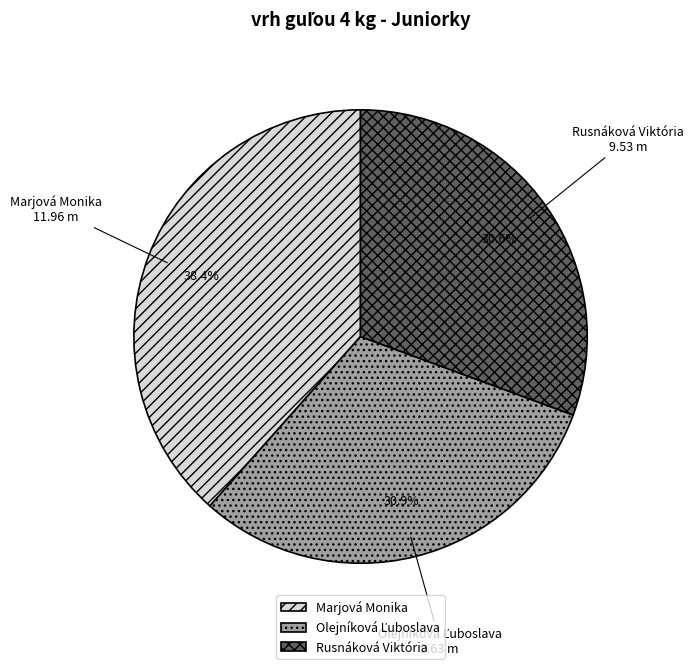

What percentage is NOT represented by Marjová Monika?

61.6%